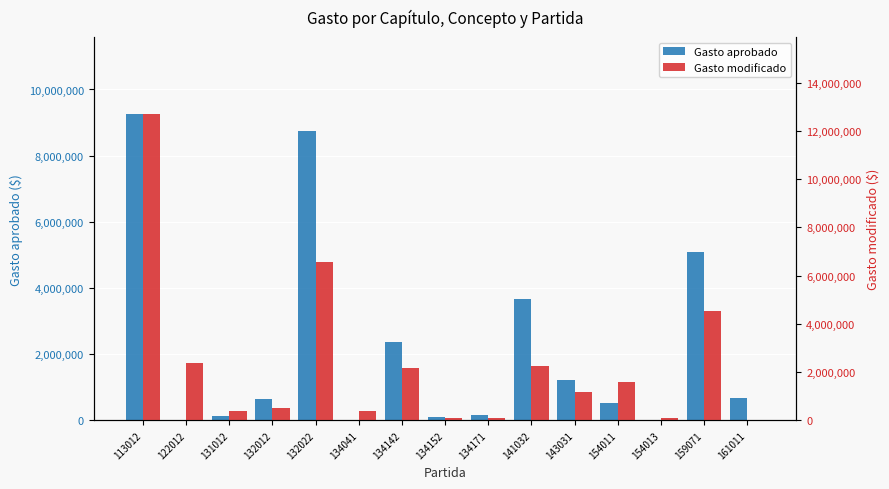

Is it true that Gasto modificado equals 3009887 at 141032?

False